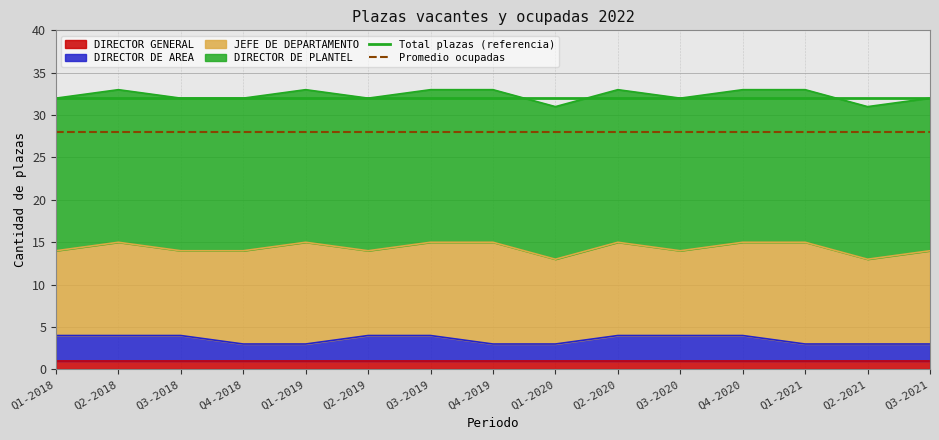

What is the sum of the Total plazas (referencia) values at Q1-2018 and Q2-2018?

64